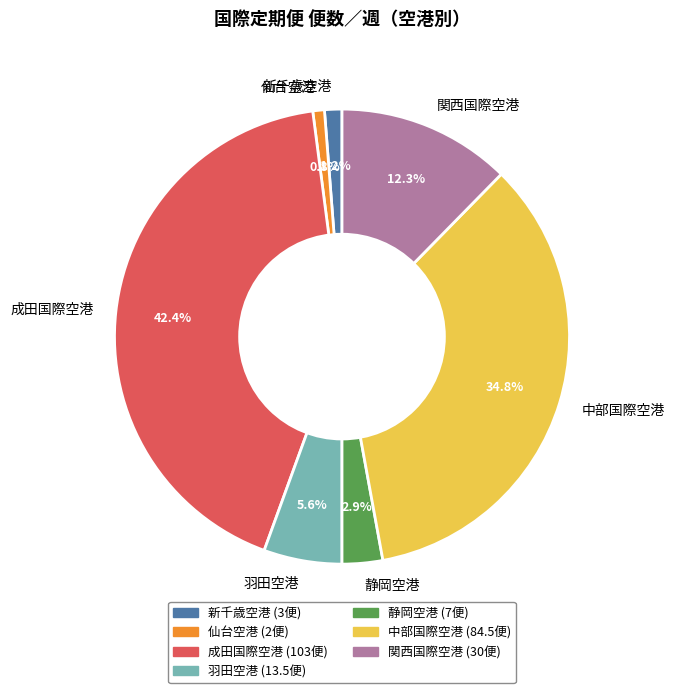

What is the total percentage of 関西国際空港 and 静岡空港?

15.2%